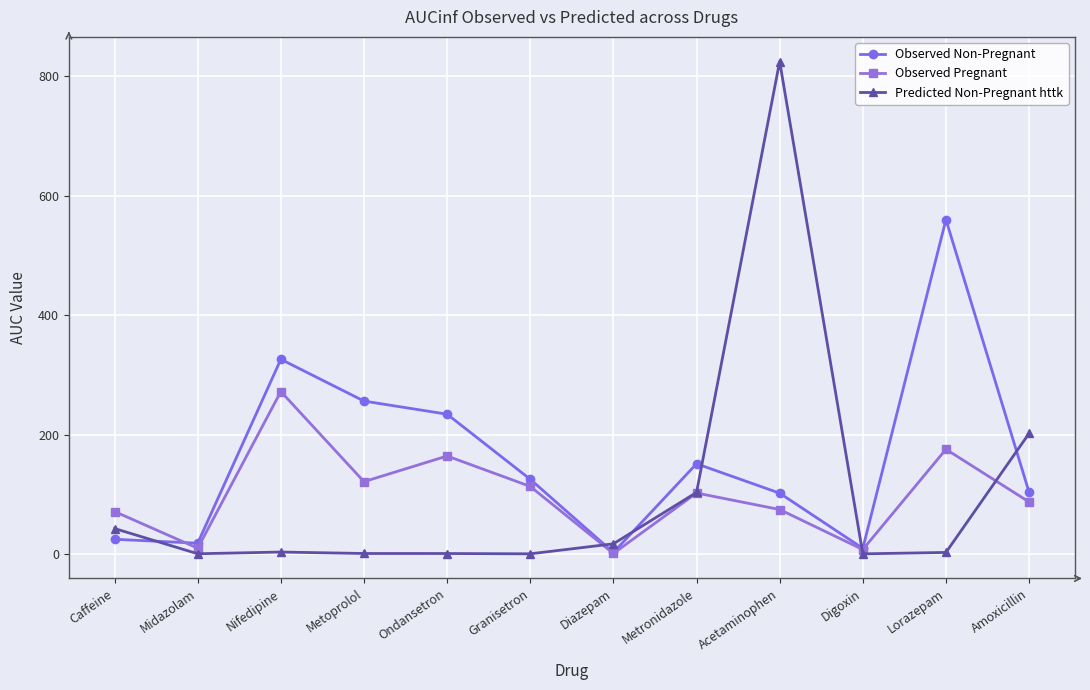

Where is the first local maximum for Observed Non-Pregnant?

Nifedipine